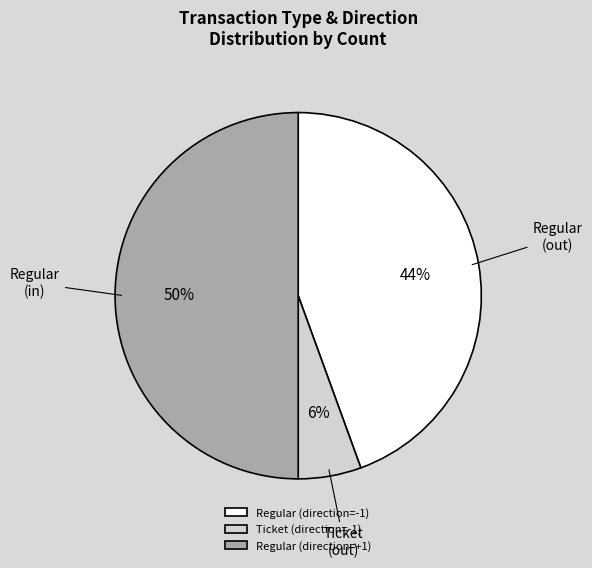

Which slice is the largest?

Regular (direction=+1)